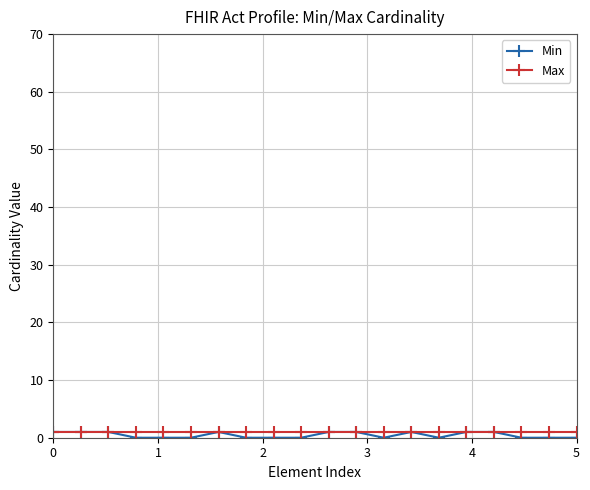

Which series has the largest range (max minus min)?

Min